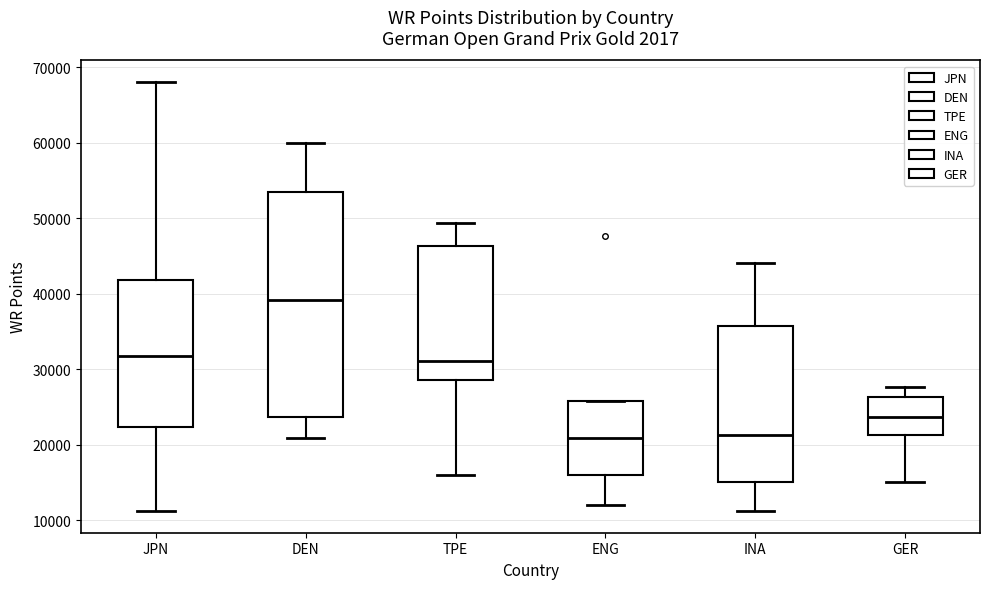

Comparing the boxes themselves (not the whiskers), which one is the tallest?

DEN